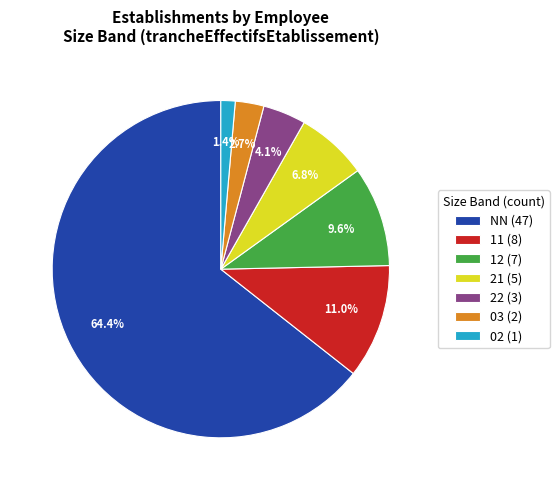

To the nearest percent, what percentage of the pie is 12?

10%